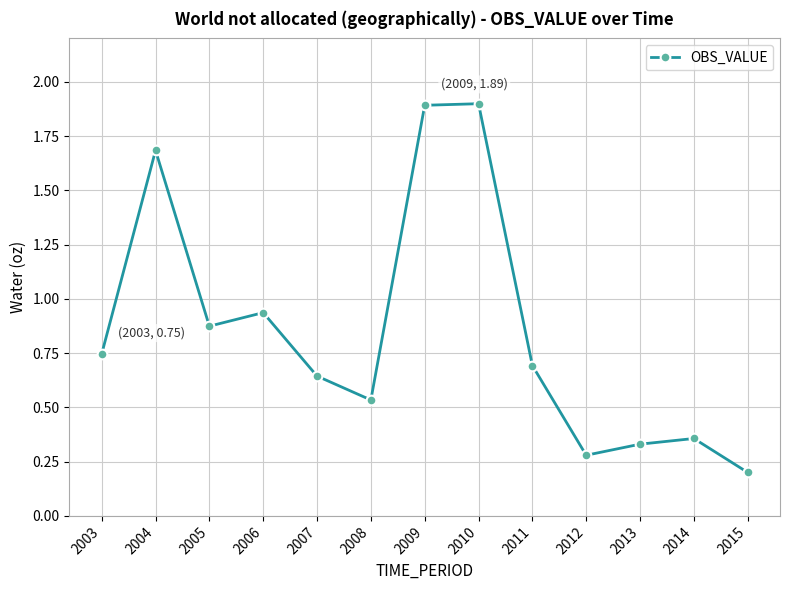

What is the sum of all values?

11.1